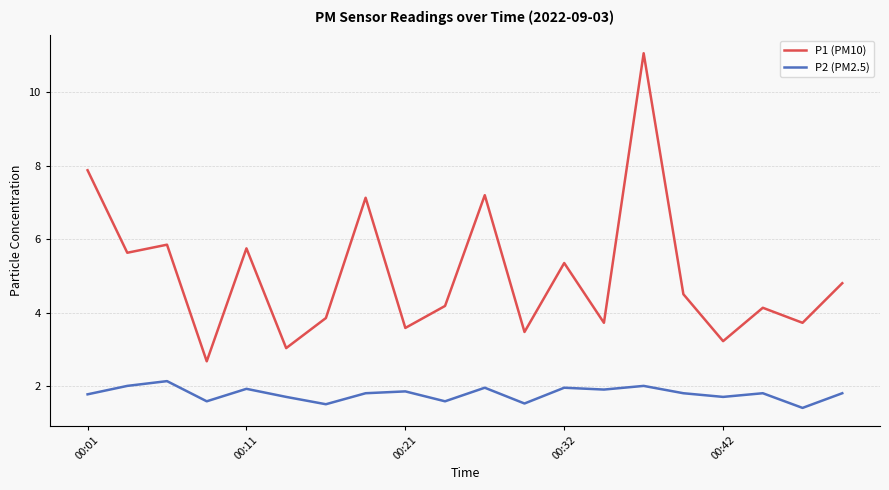

Does the chart have visible grid lines?

Yes